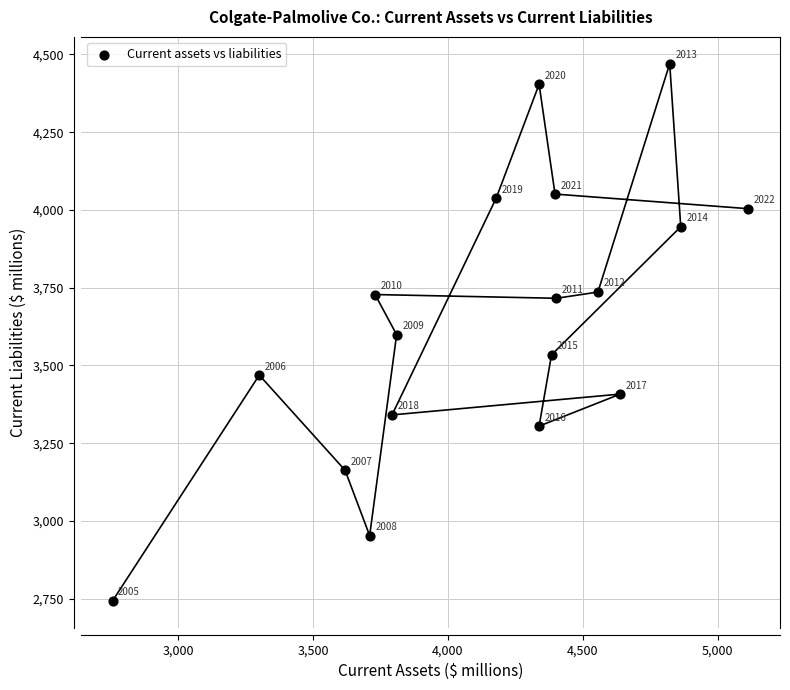

What is the range of X values (max minus min)?

2356